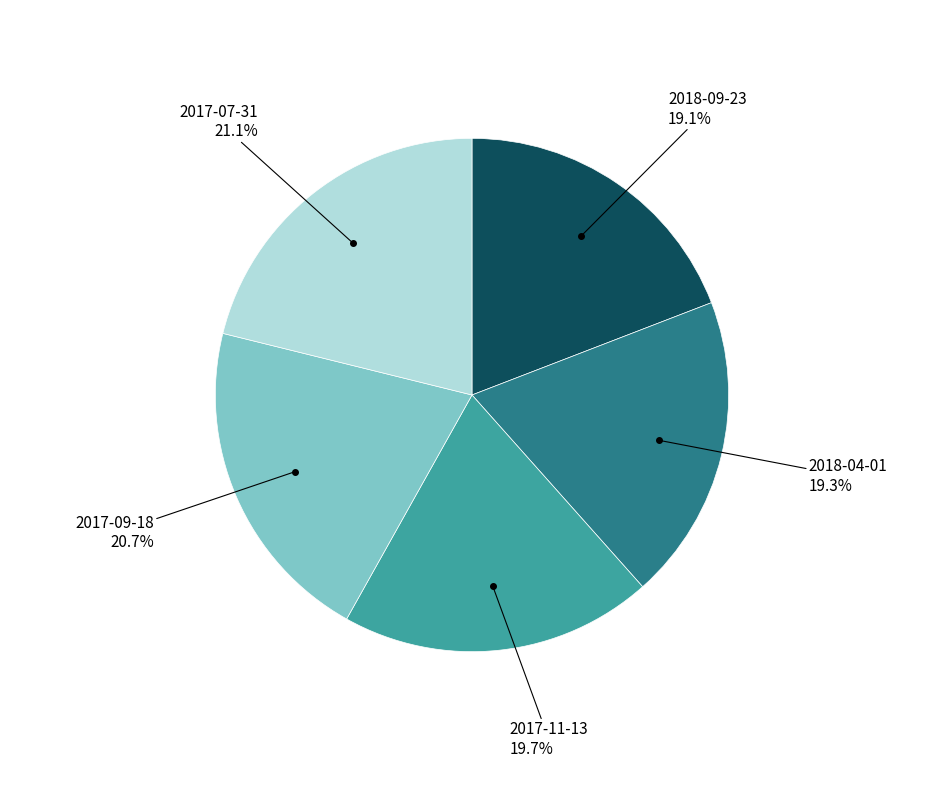

Is there a majority slice in this chart?

No